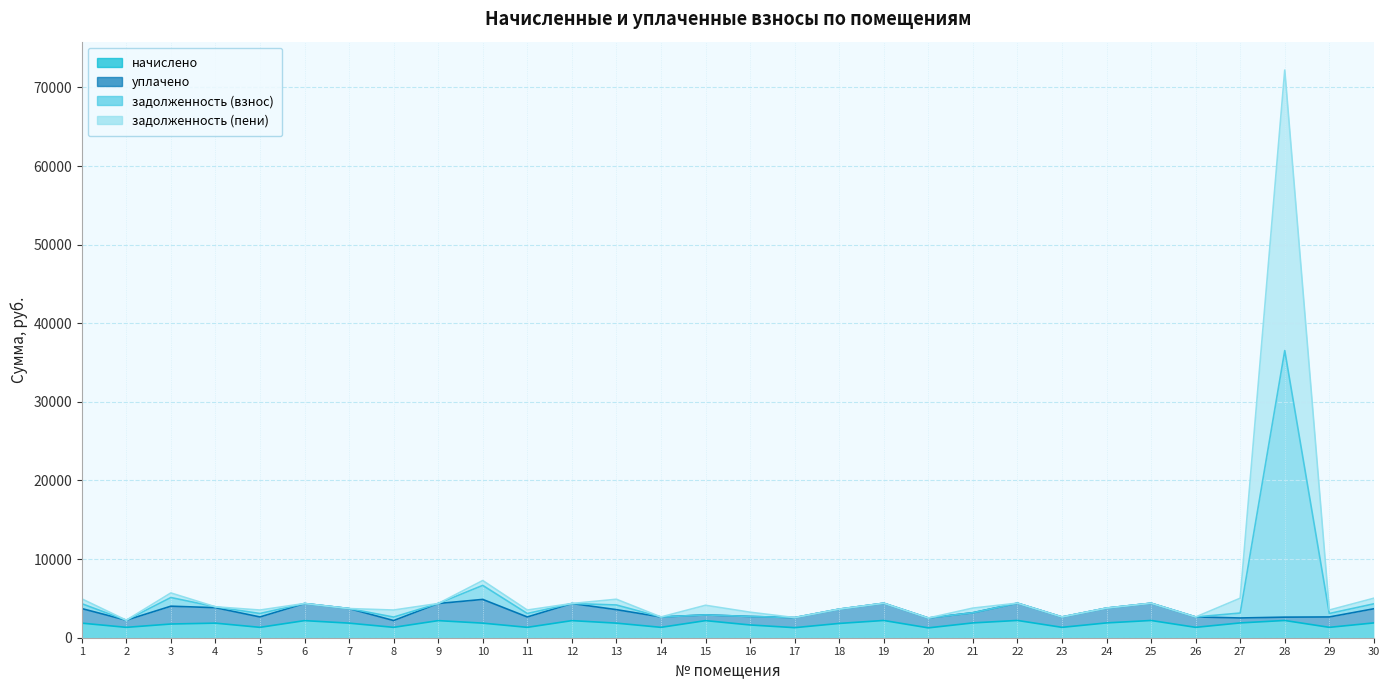

How many values in the задолженность (пени) series exceed 3709?

15